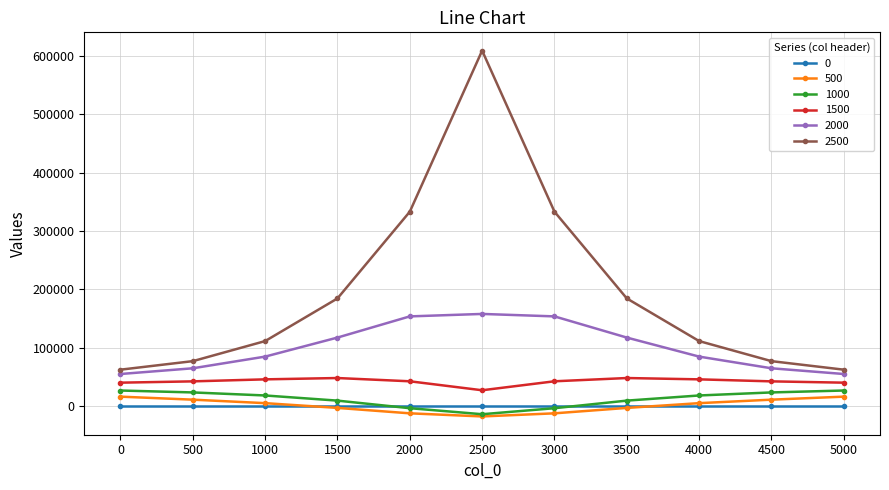

What is the smallest value displayed?

-17411.9